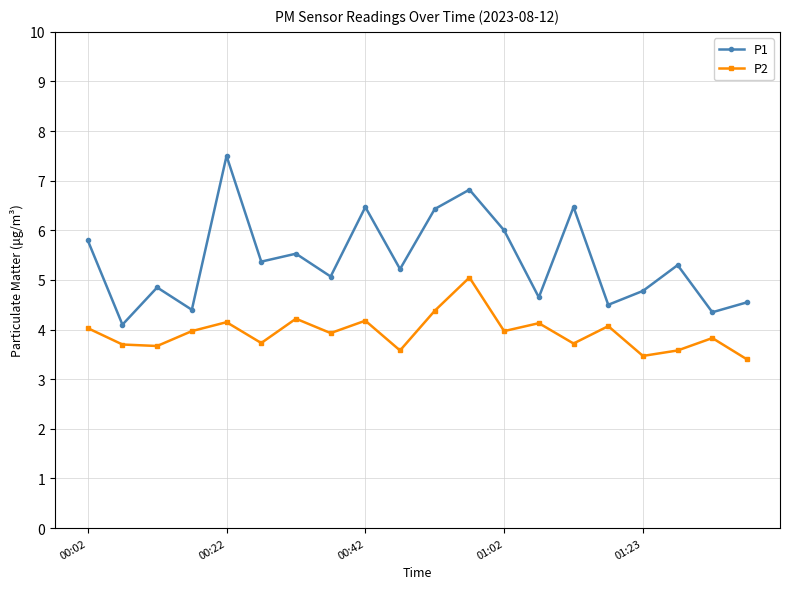

What is the sum of all P1 values?

108.2